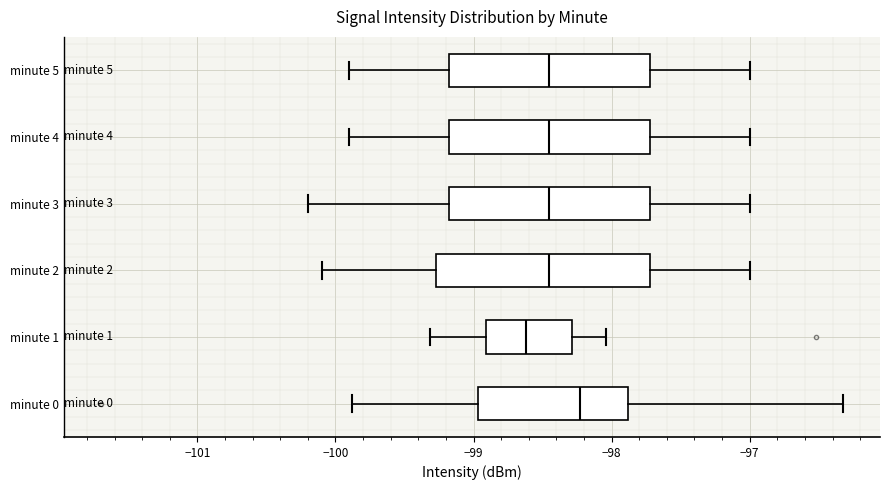

Reading bottom to top, read every box against the x-axis: the position of its median line, the range the box covers, and the ends of its whiskers. The values are not printed on the chart, so give them approximately, as read against the axis.

minute 0: median -98.2, box -99.0 to -97.9, whiskers -99.9 to -96.3
minute 1: median -98.6, box -98.9 to -98.3, whiskers -99.3 to -98.0
minute 2: median -98.4, box -99.3 to -97.7, whiskers -100.1 to -97.0
minute 3: median -98.4, box -99.2 to -97.7, whiskers -100.2 to -97.0
minute 4: median -98.4, box -99.2 to -97.7, whiskers -99.9 to -97.0
minute 5: median -98.4, box -99.2 to -97.7, whiskers -99.9 to -97.0